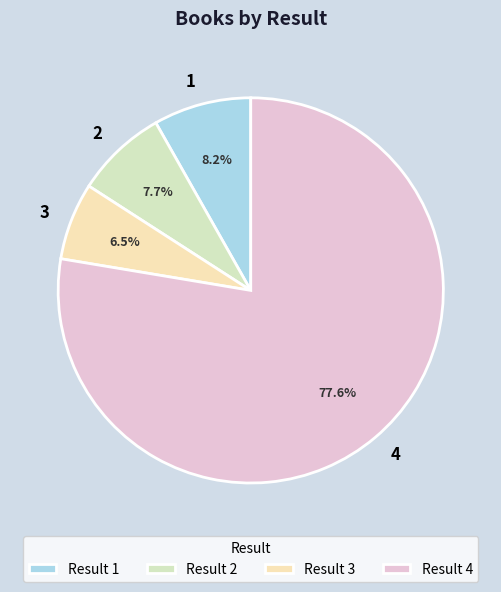

Count the number of slices in the pie.

4